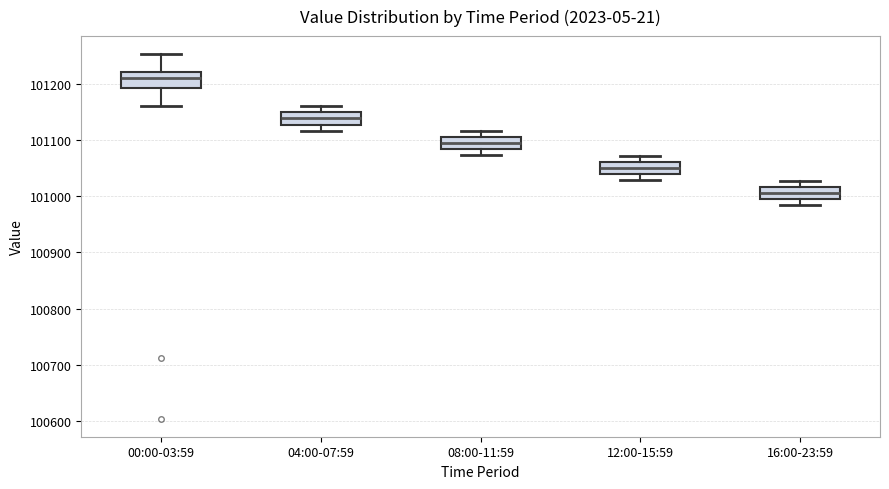

Which box's median line is the lowest?

16:00-23:59